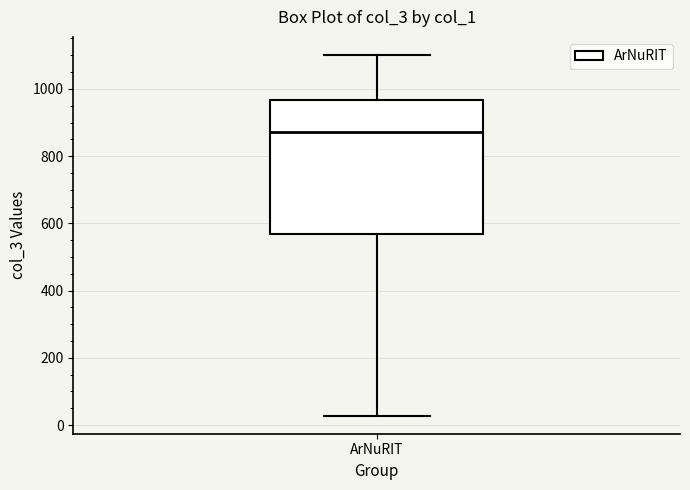

Where does the upper whisker of the box for ArNuRIT end on the y-axis? The values are not printed on the chart, so give them approximately, as read against the axis.

1100